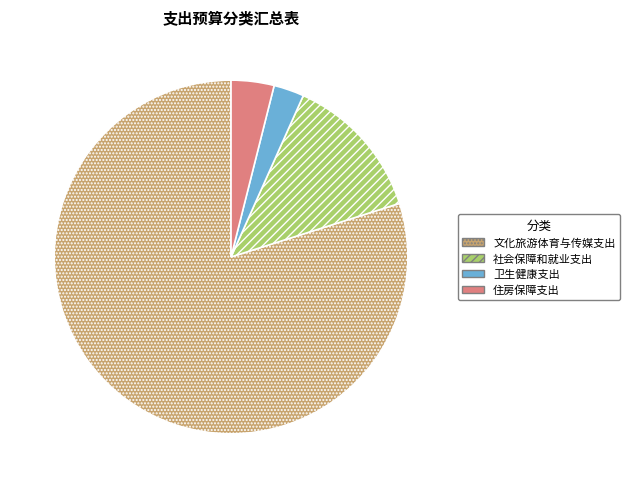

Is 社会保障和就业支出 the majority of the pie?

No